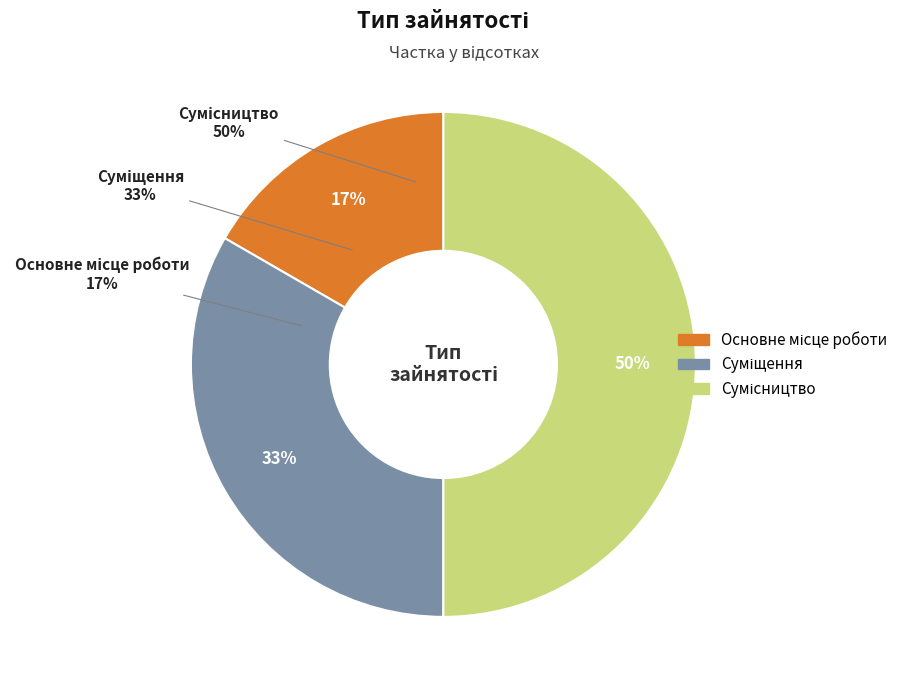

Does any single category account for the majority?

No